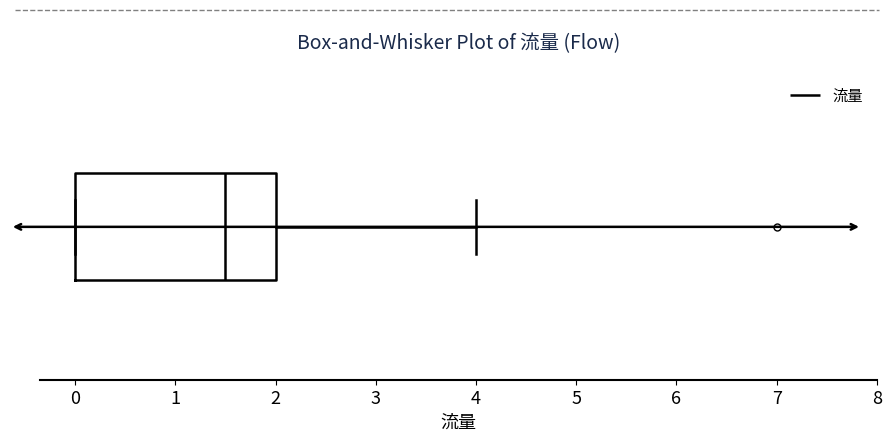

Transcribe this box plot: give where the median line is, the range the box spans, and where the two whiskers end, as read against the x-axis. The values are not printed on the chart, so give them approximately, as read against the axis.

median 1.5, box 0.0 to 2.0, whiskers 0.0 to 4.0